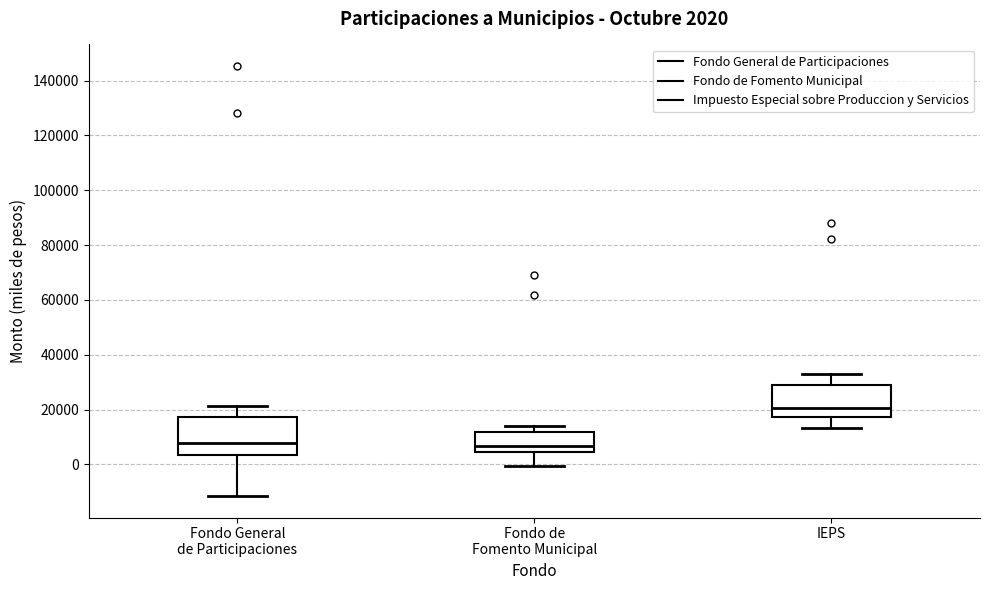

Which box is the tallest, from its lower edge to its upper edge?

Fondo General de Participaciones